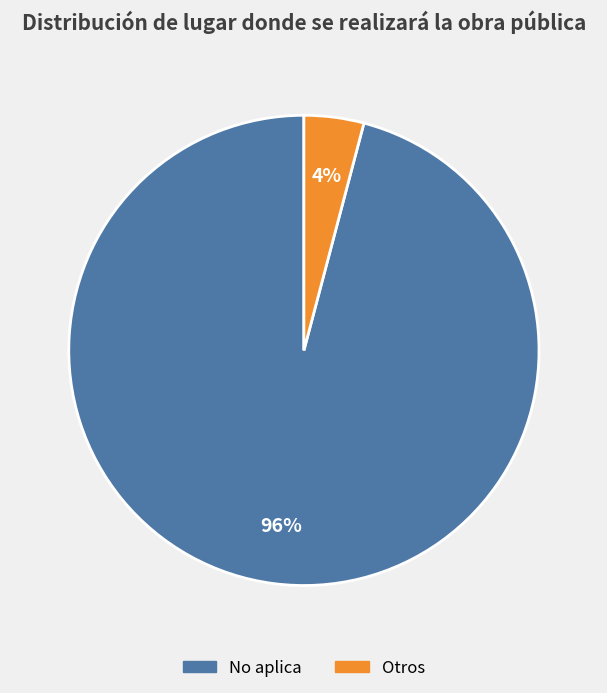

Is there any slice that represents more than half of the pie?

Yes